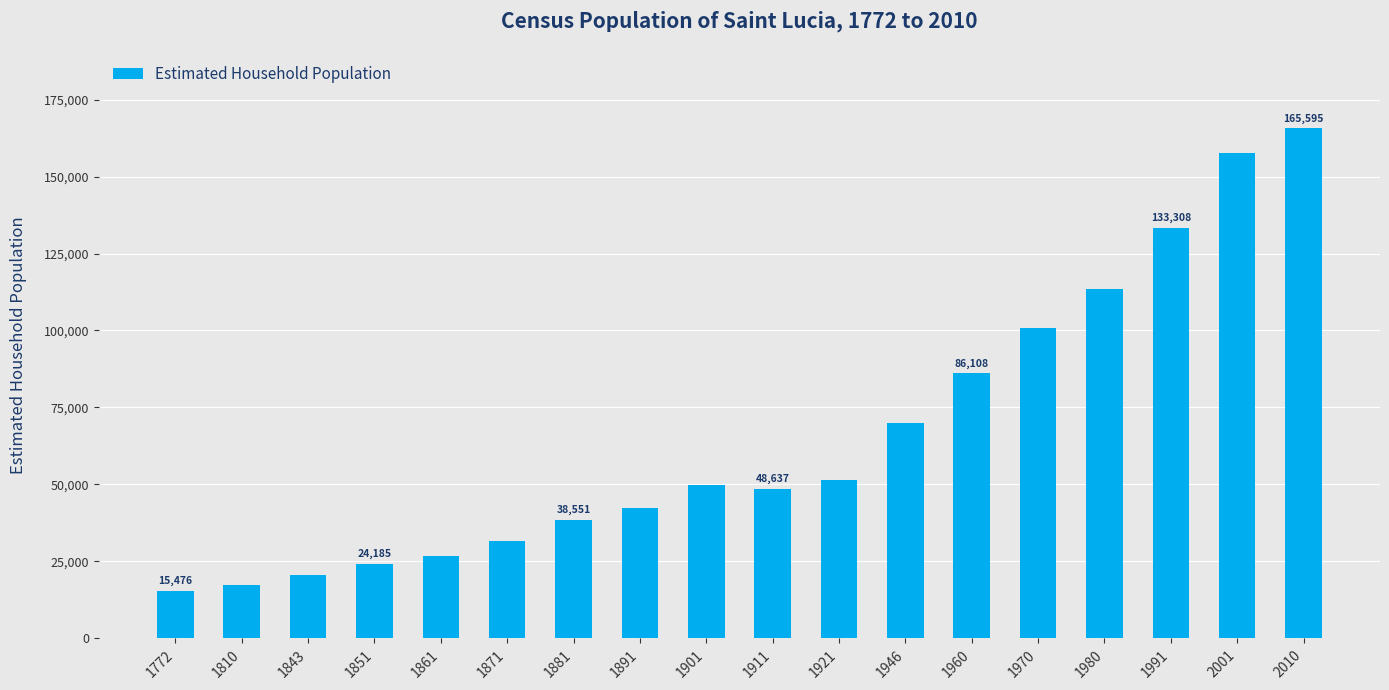

How many data points are less than 49883?

9